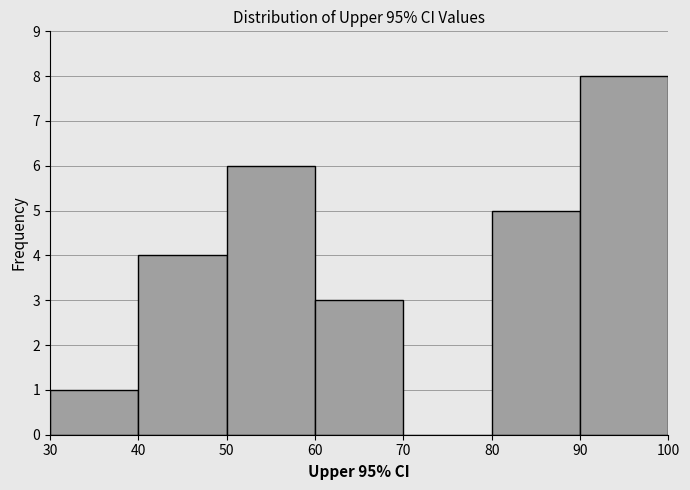

Reading left to right, list every bar in this chart as the range it spans on the x-axis followed by its height. The values are not printed on the chart, so give them approximately, as read against the axis.

30 to 40: 1
40 to 50: 4
50 to 60: 6
60 to 70: 3
70 to 80: 0
80 to 90: 5
90 to 100: 8